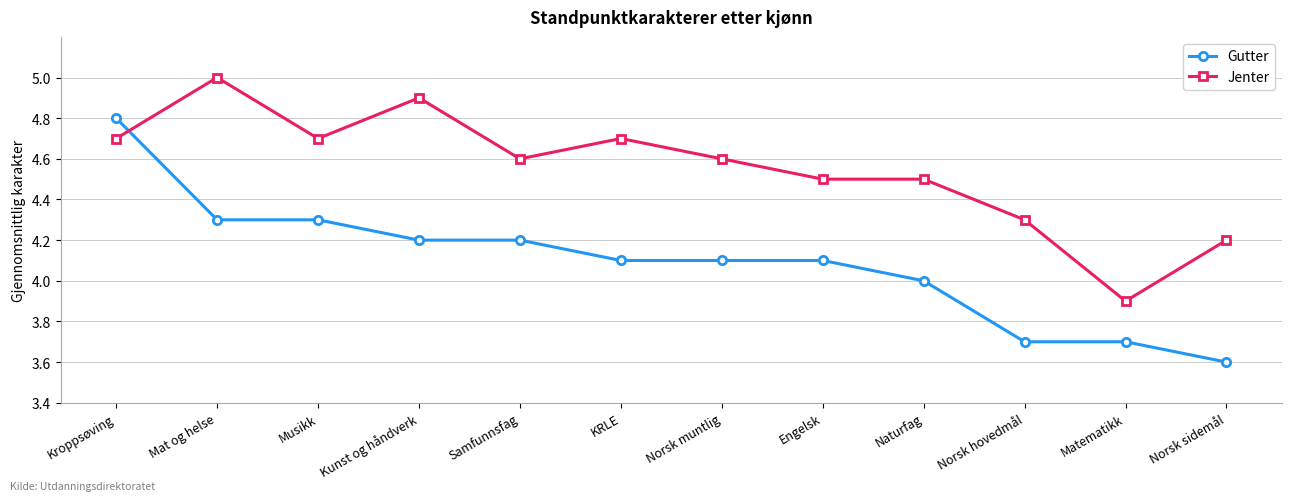

What is the spread (max minus min) of values at Kunst og håndverk?

0.7